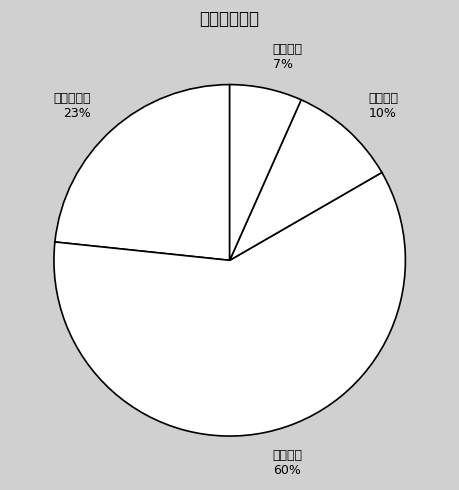

Approximately how many times larger is the value at 莲花街道 compared to 香蜜湖街道?

0.4